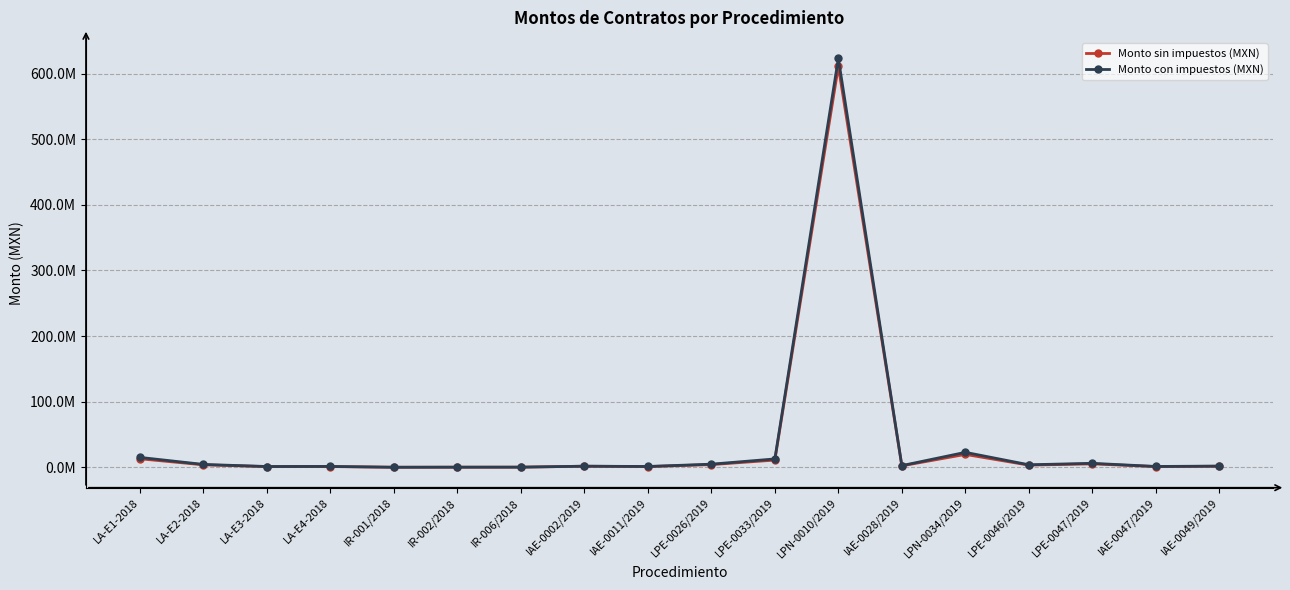

Does the chart have visible grid lines?

Yes